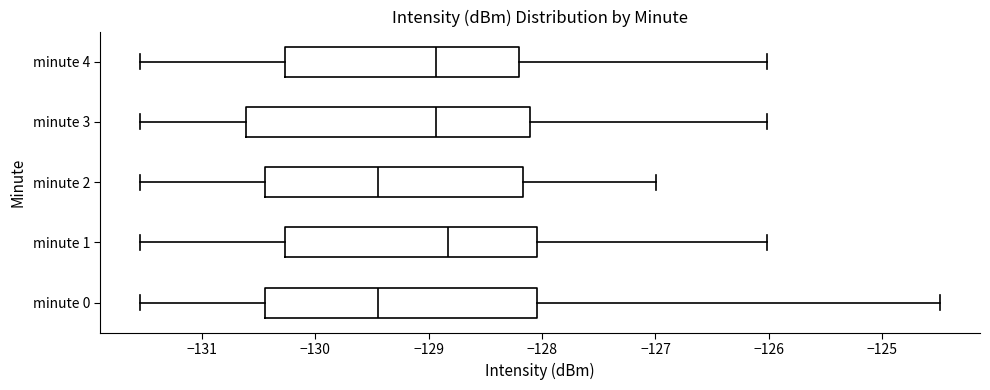

Reading bottom to top, transcribe this box plot: for each box, give where its median line is, the range the box spans, and where its two whiskers end, as read against the x-axis. The values are not printed on the chart, so give them approximately, as read against the axis.

minute 0: median -129.4, box -130.4 to -128.0, whiskers -131.5 to -124.5
minute 1: median -128.8, box -130.3 to -128.0, whiskers -131.5 to -126.0
minute 2: median -129.4, box -130.4 to -128.2, whiskers -131.5 to -127.0
minute 3: median -128.9, box -130.6 to -128.1, whiskers -131.5 to -126.0
minute 4: median -128.9, box -130.3 to -128.2, whiskers -131.5 to -126.0